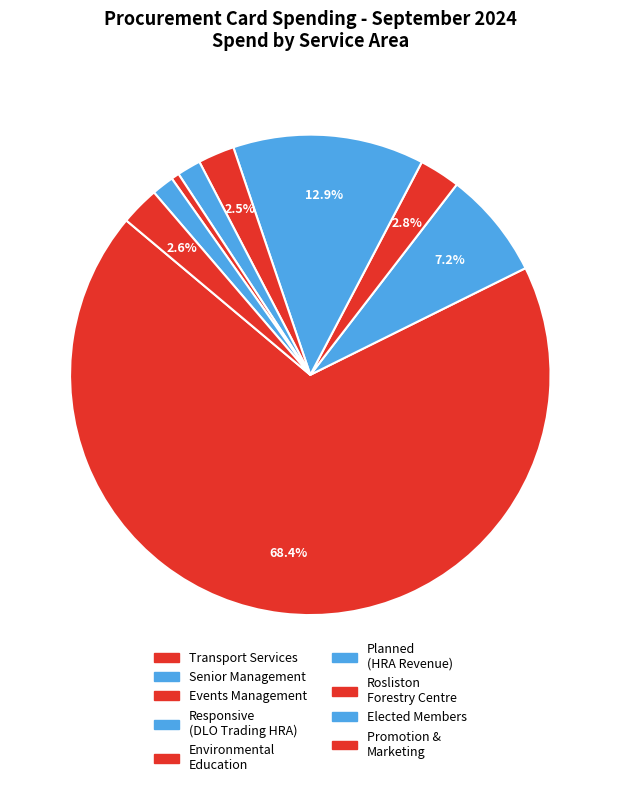

Which slice is the smallest?

Rosliston Forestry Centre